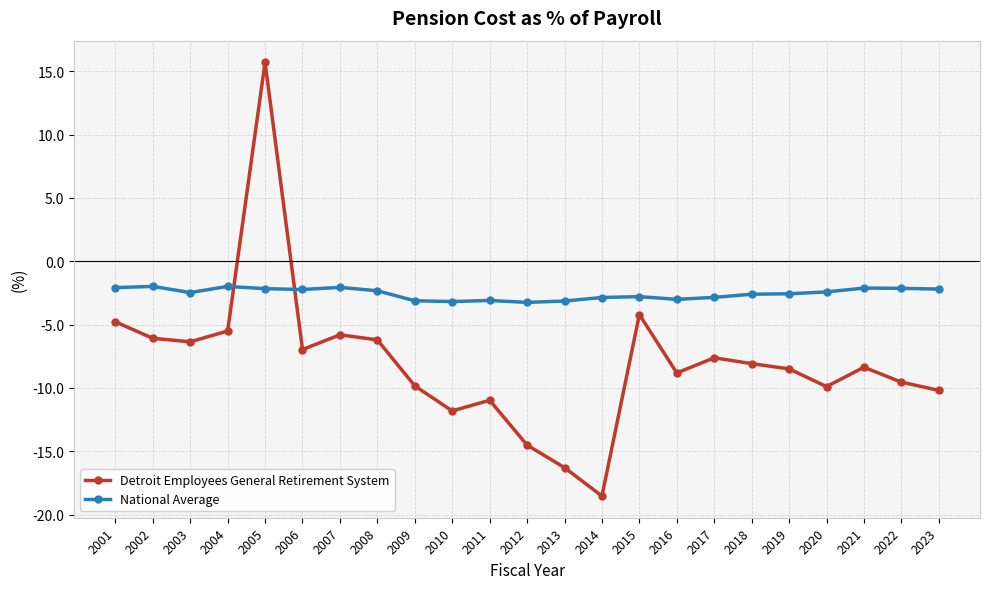

What is the total value across all series at 2011?

-14.1